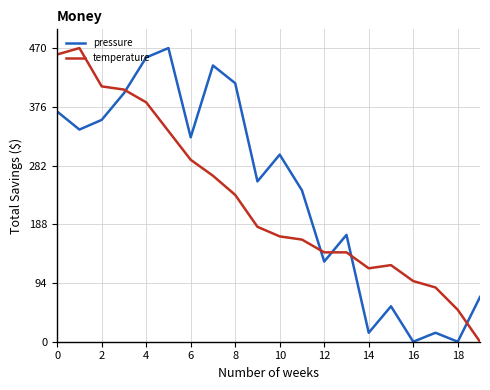

What is the difference between the maximum and minimum values in the pressure series?

470.0